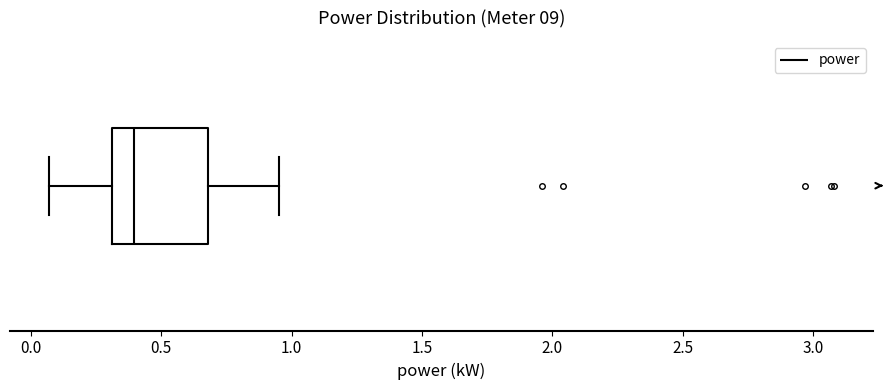

Where does the left whisker of the box end on the x-axis? The values are not printed on the chart, so give them approximately, as read against the axis.

0.05